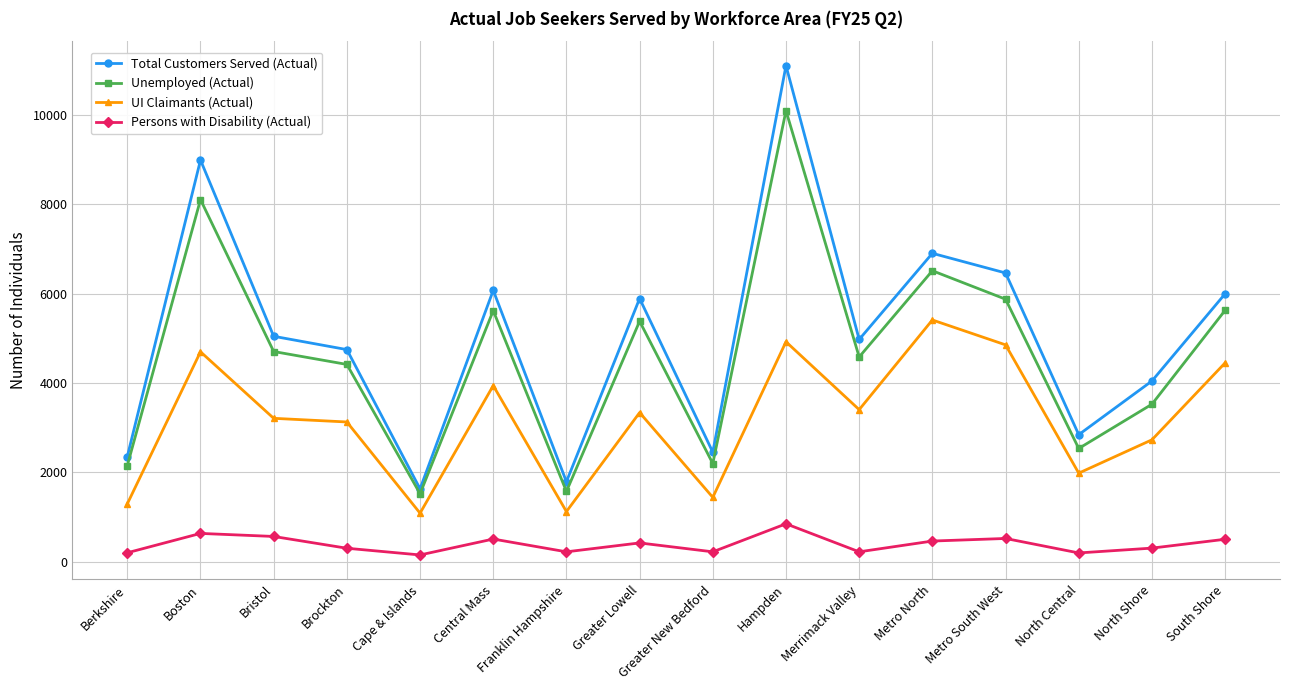

At Metro South West, list the series in order from smallest to largest.

Persons with Disability (Actual), UI Claimants (Actual), Unemployed (Actual), Total Customers Served (Actual)